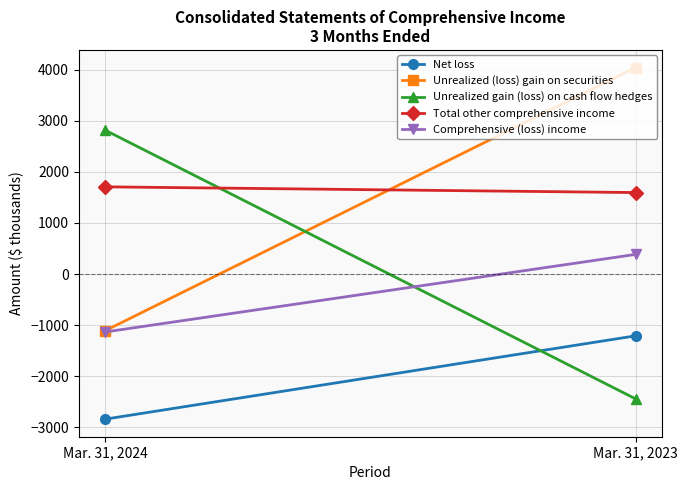

How many distinct data groups are displayed?

5